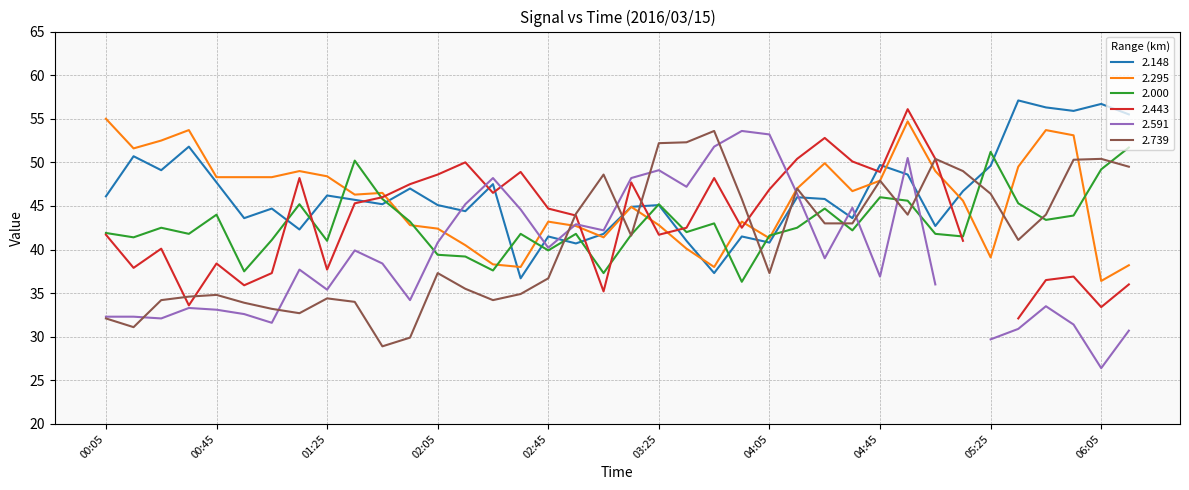

In 2.739, how many points are lower than both neighbors (excluding endpoints)?

8